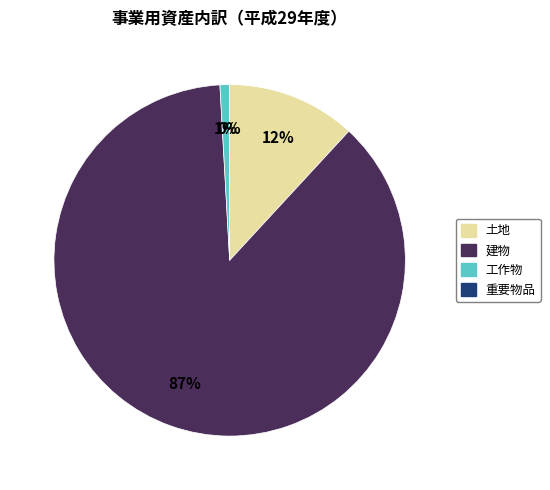

To the nearest percent, what is the difference between the largest and smallest slice percentages?

87%